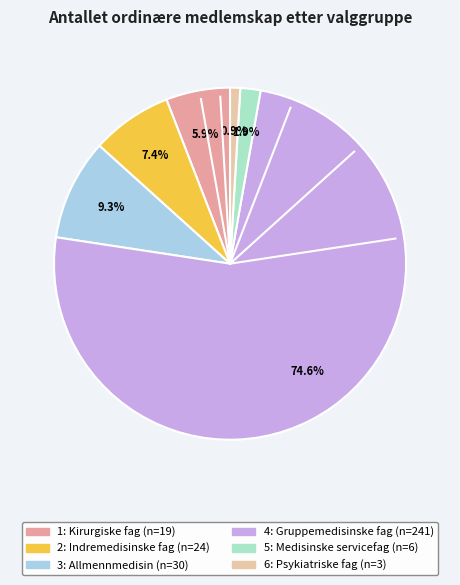

To the nearest percent, what is the difference between the largest and smallest slice percentages?

74%